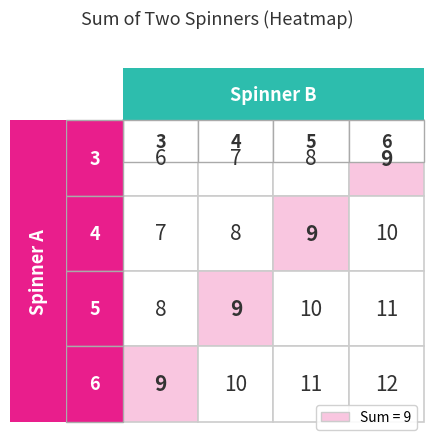

The value of 3 at 2 is 4. True or false?

False